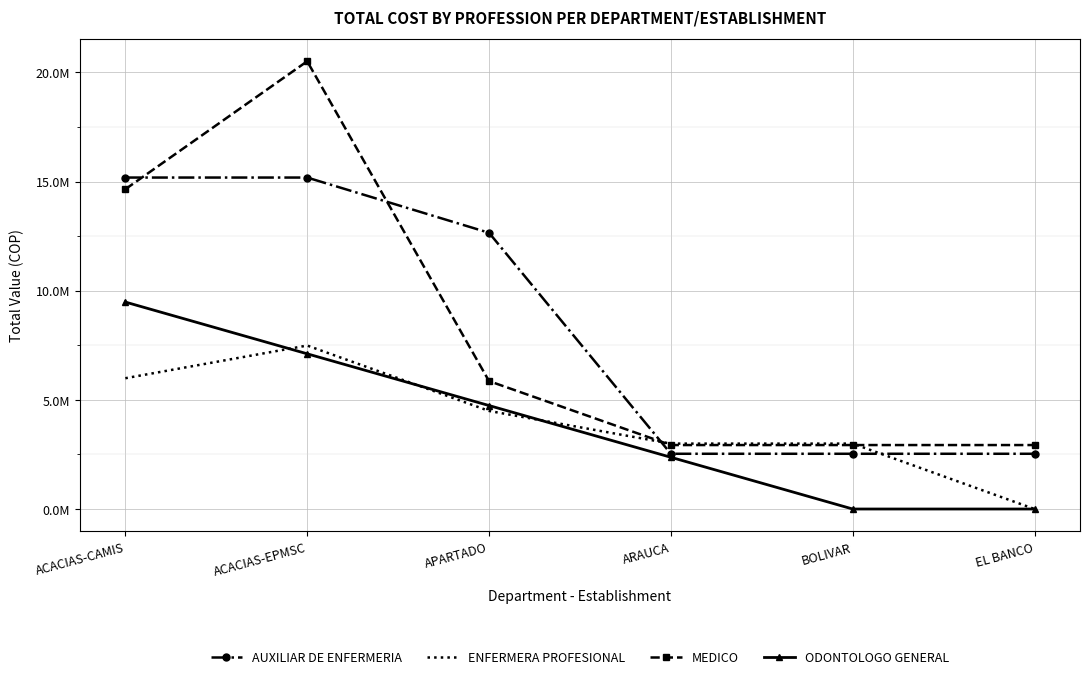

At how many categories does at least one series exceed 1764763?

6